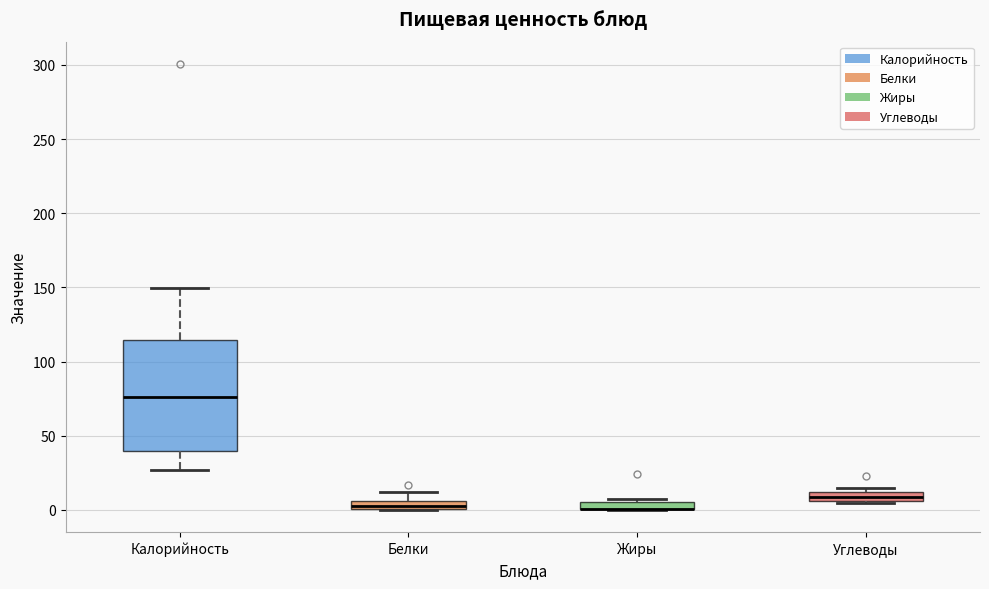

Where is the lower edge of the box for Белки on the y-axis? The values are not printed on the chart, so give them approximately, as read against the axis.

0